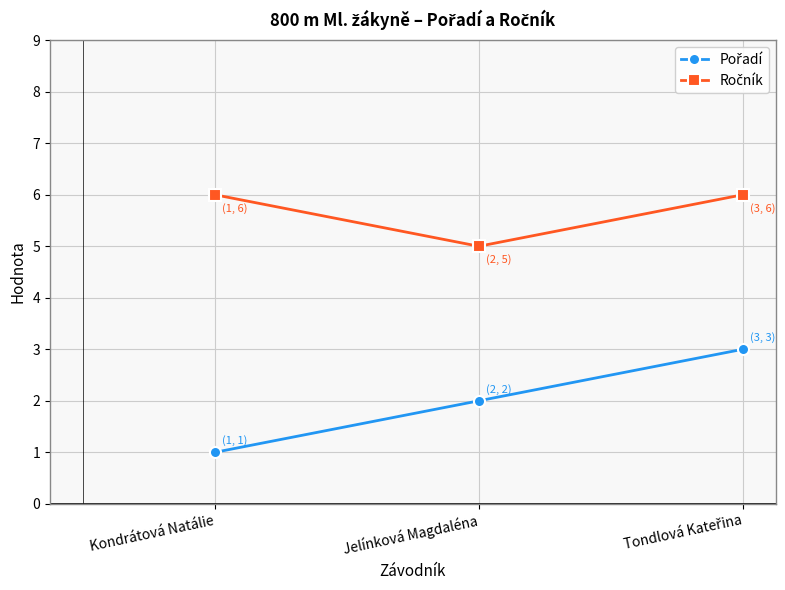

What is the difference between the highest and lowest values at Jelínková Magdaléna?

3